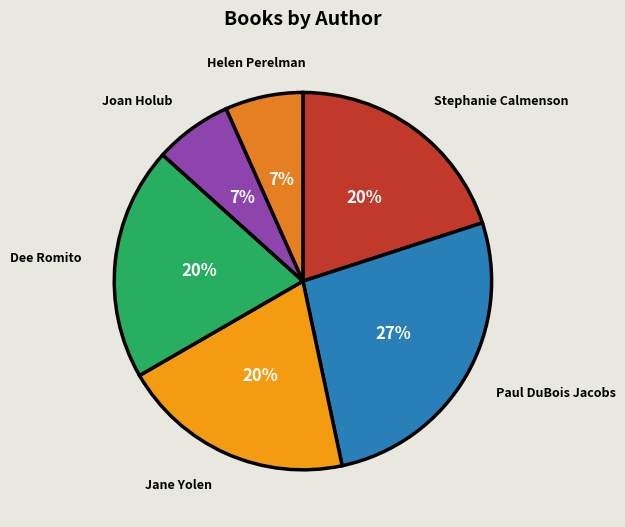

The Jane Yolen slice represents 11% of the pie. True or false?

False